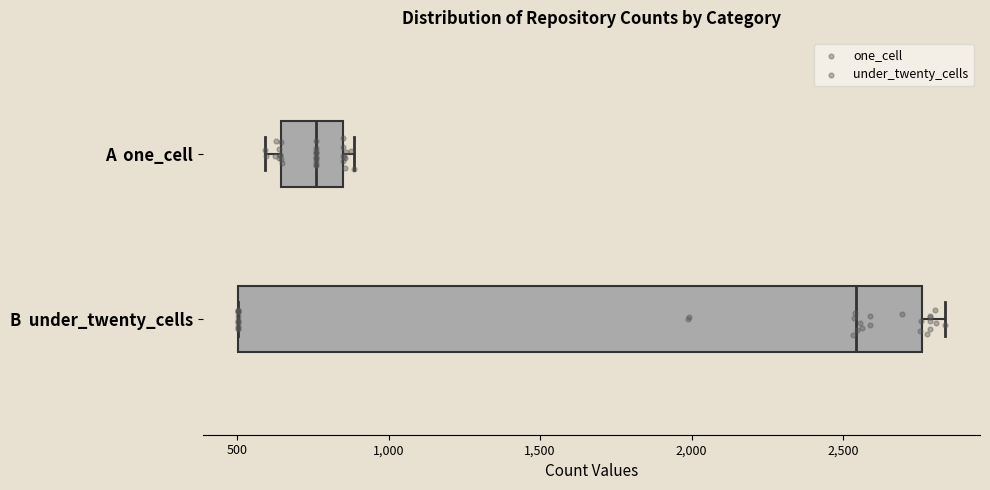

Where does the left whisker of the box for A one_cell end on the x-axis? The values are not printed on the chart, so give them approximately, as read against the axis.

600